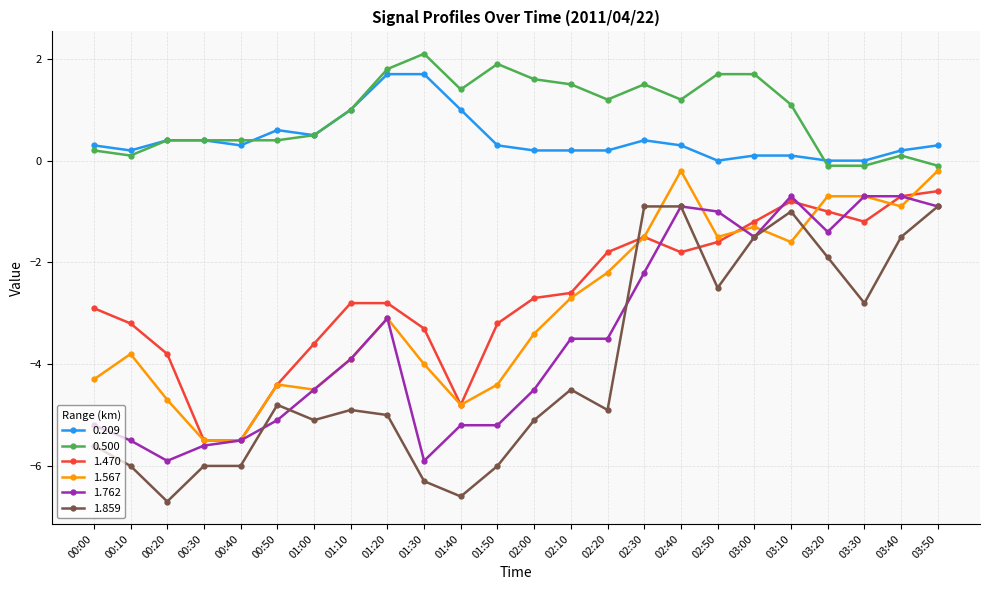

True or false: 1.762 and 0.209 cross at least once.

False